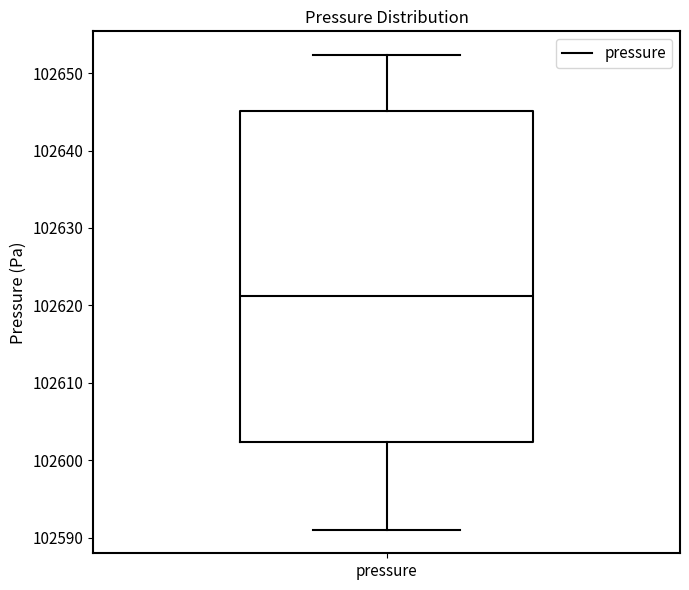

Transcribe this box plot: give where the median line is, the range the box spans, and where the two whiskers end, as read against the y-axis. The values are not printed on the chart, so give them approximately, as read against the axis.

median 102621, box 102602 to 102645, whiskers 102591 to 102652